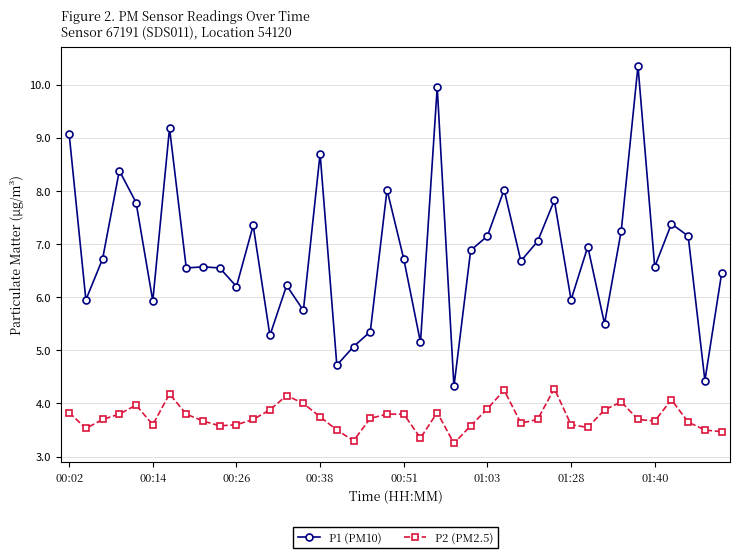

Which series has the widest spread of values?

P1 (PM10)